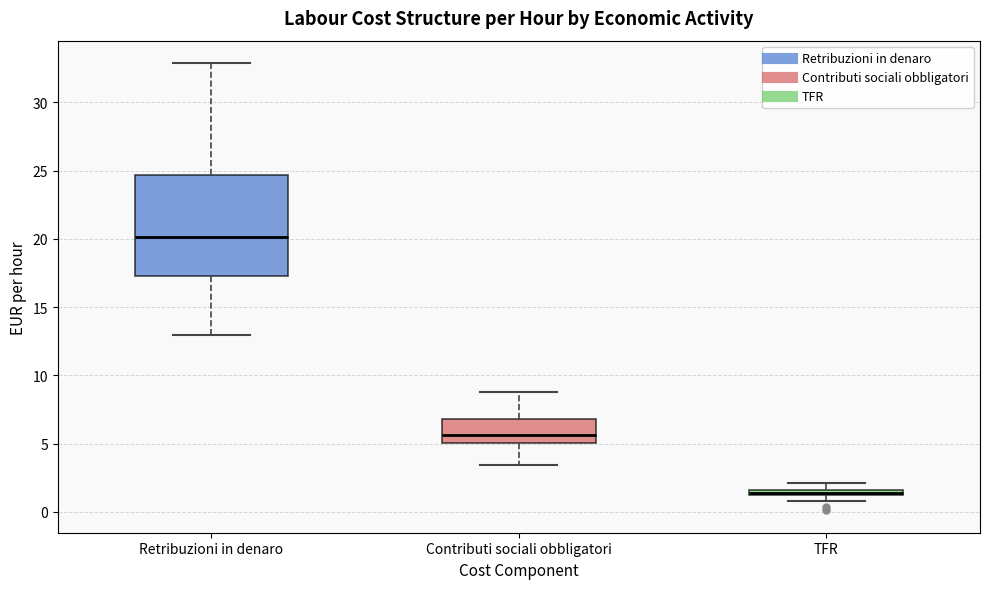

Where is the lower edge of the box for TFR on the y-axis? The values are not printed on the chart, so give them approximately, as read against the axis.

1.0